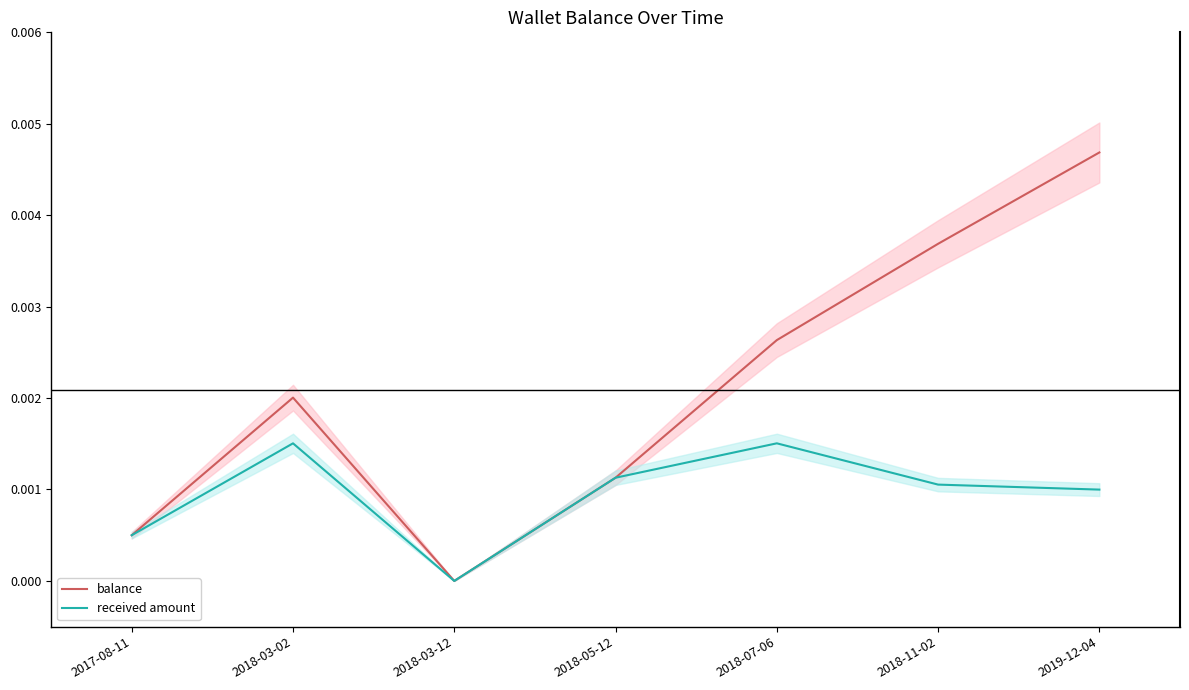

Which category has the lowest value across all series?

2018-03-12